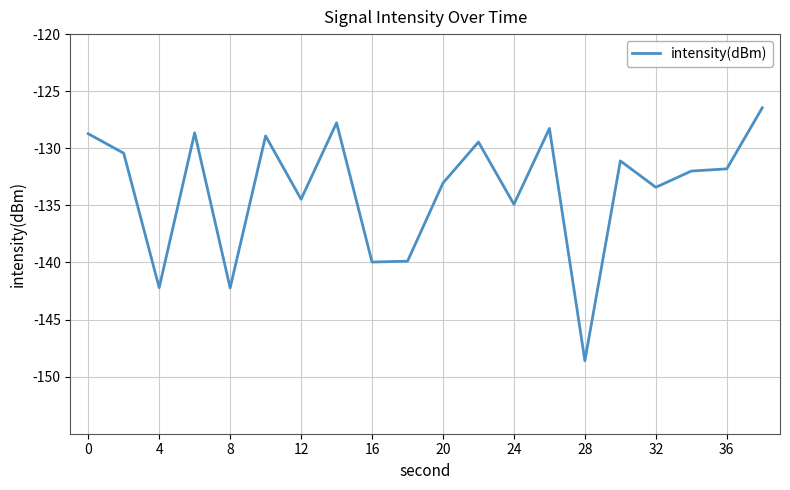

What is the maximum value shown in the chart?

-126.5